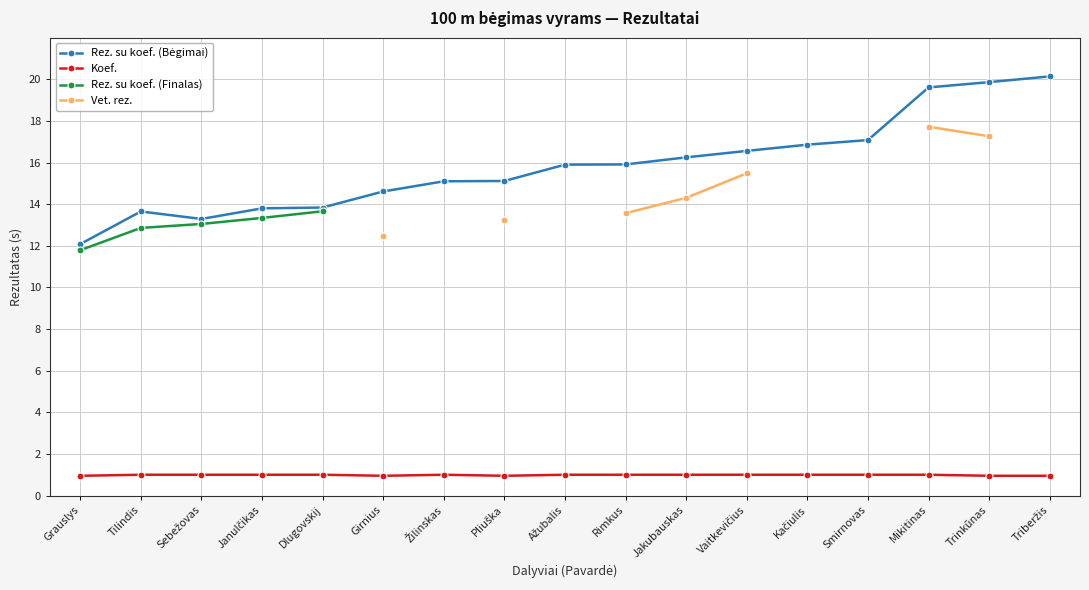

Does the chart have visible grid lines?

Yes